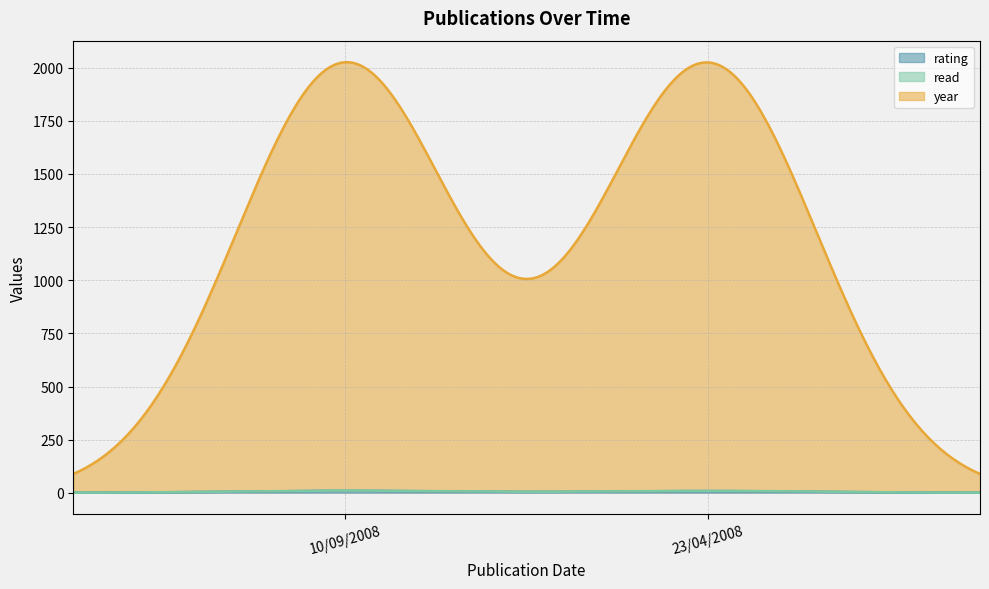

How many lines are shown in the chart?

3